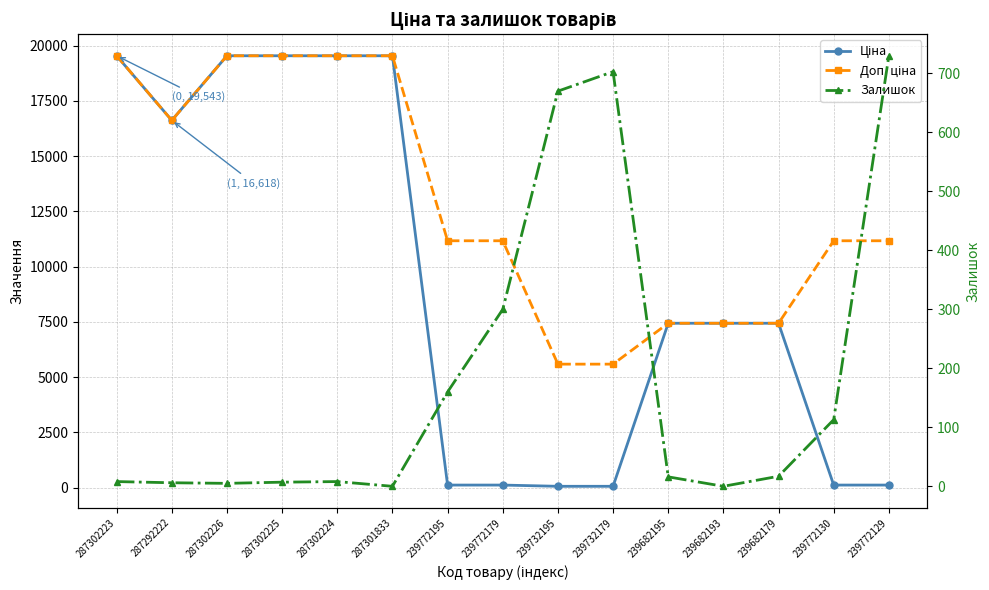

What are all the series names shown in the legend?

Ціна, Доп. ціна, Залишок